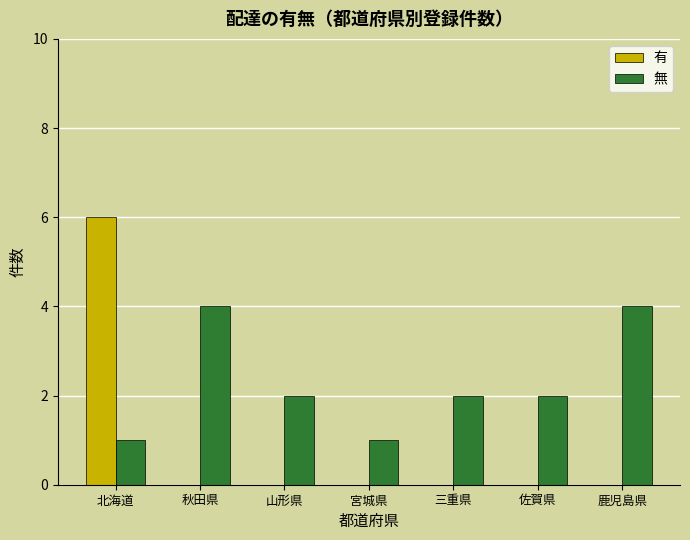

At which category is the sum across all series the highest?

北海道